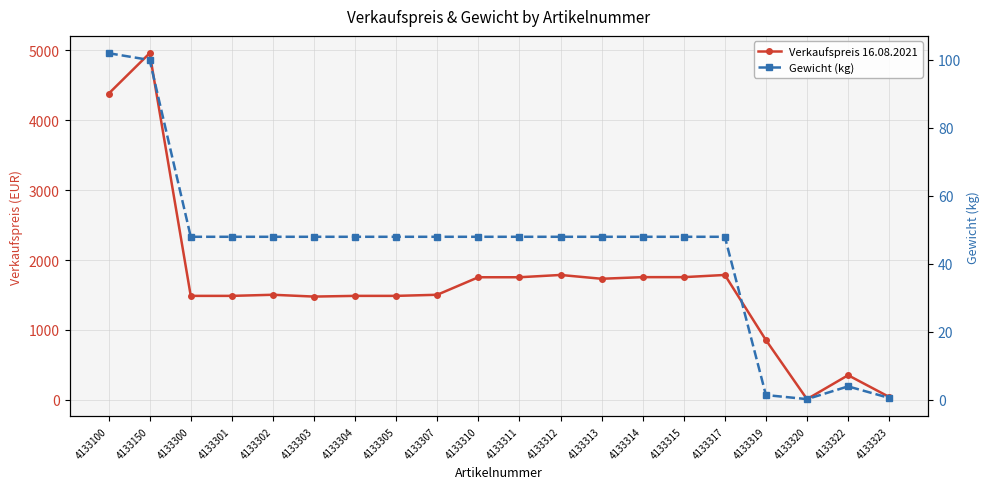

Which series changed the most between 4133303 and 4133320?

Verkaufspreis 16.08.2021